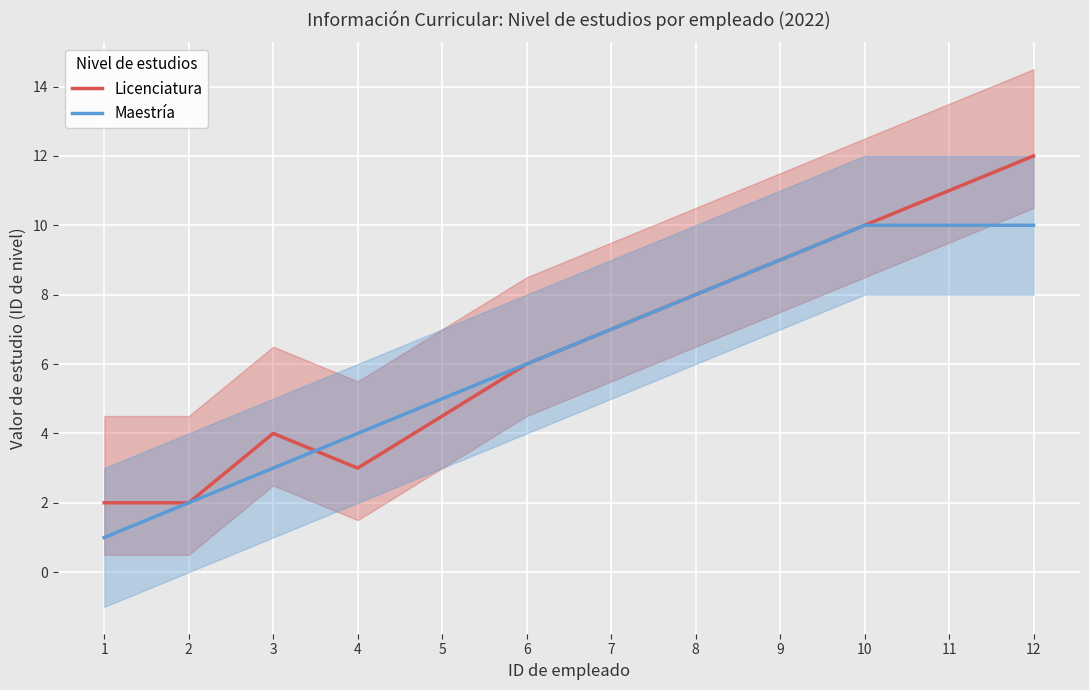

At which label does Maestría reach its minimum?

1